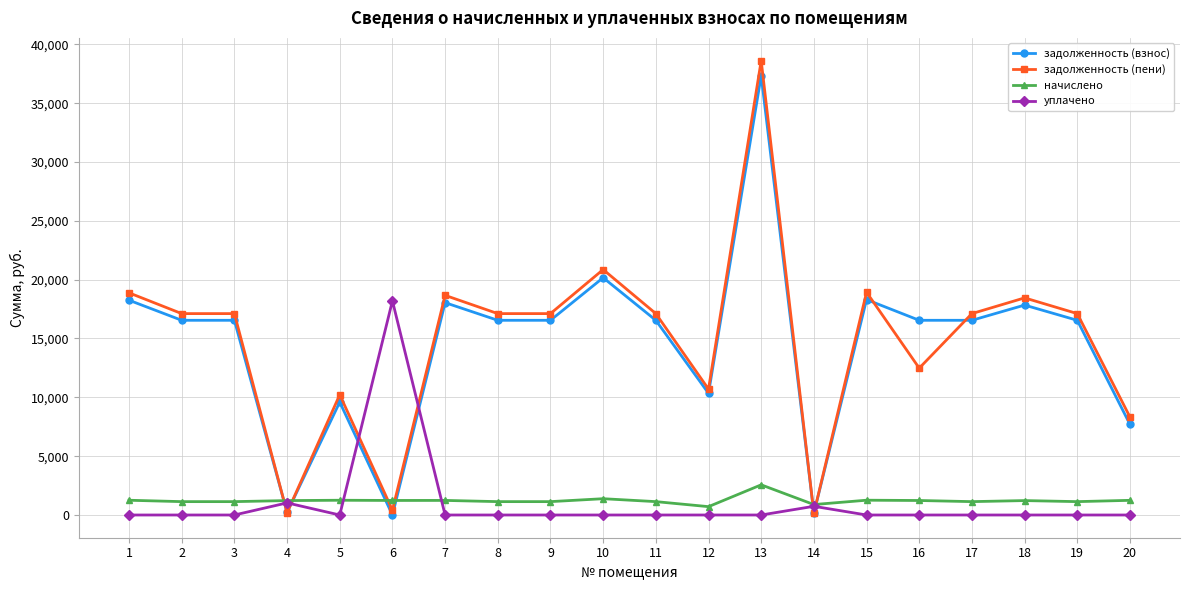

True or false: задолженность (взнос) has more than 2 interior local peaks.

True